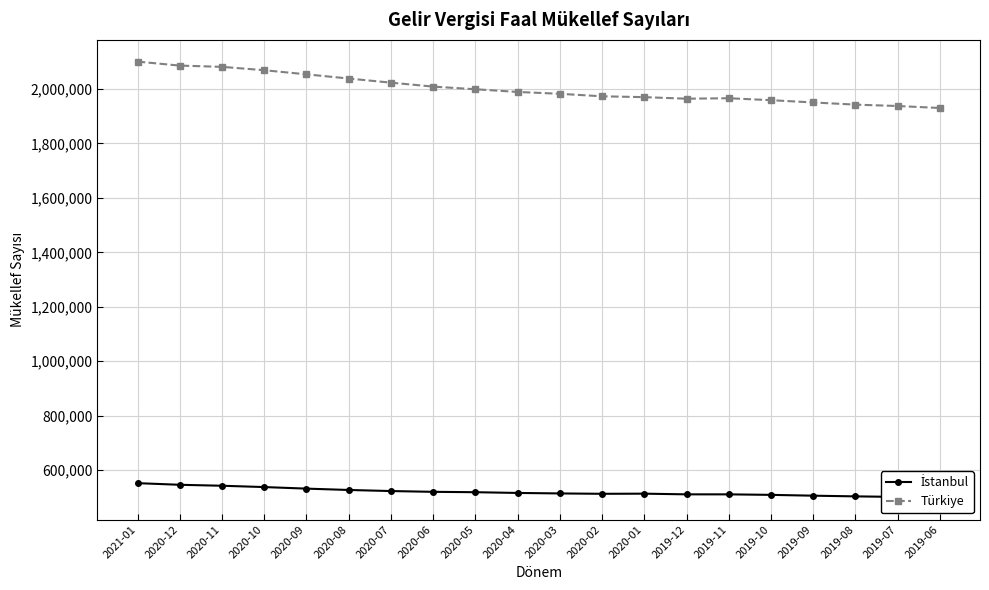

What is the difference between the Türkiye values at 2019-09 and 2020-07?

72705